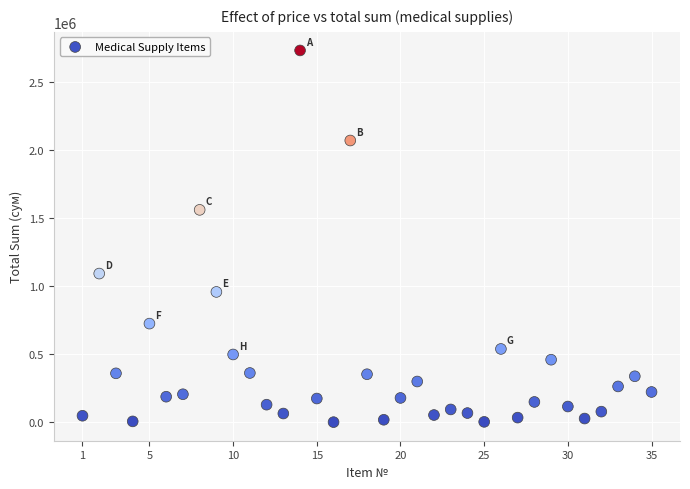

What is the range of Y values (max minus min)?

2728218